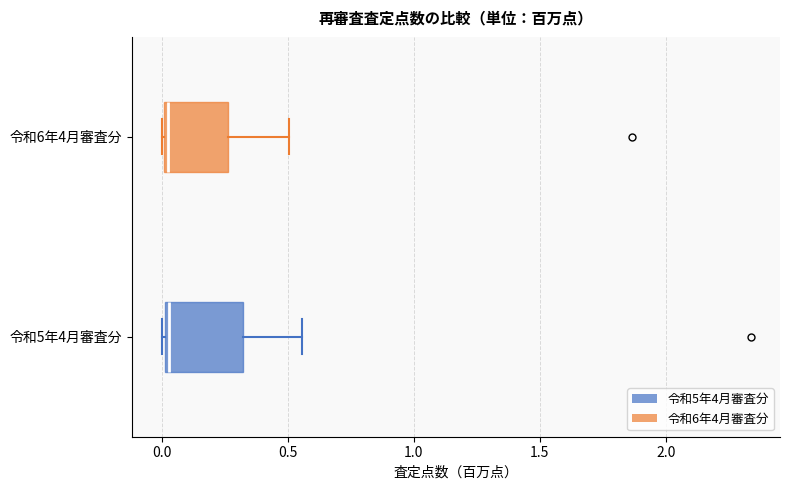

Where does the right whisker of the box for 令和6年4月審査分 end on the x-axis? The values are not printed on the chart, so give them approximately, as read against the axis.

0.50